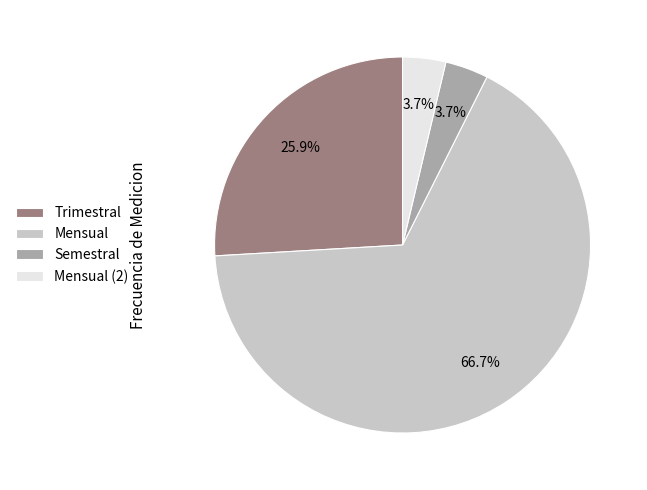

Which category accounts for the majority?

Mensual